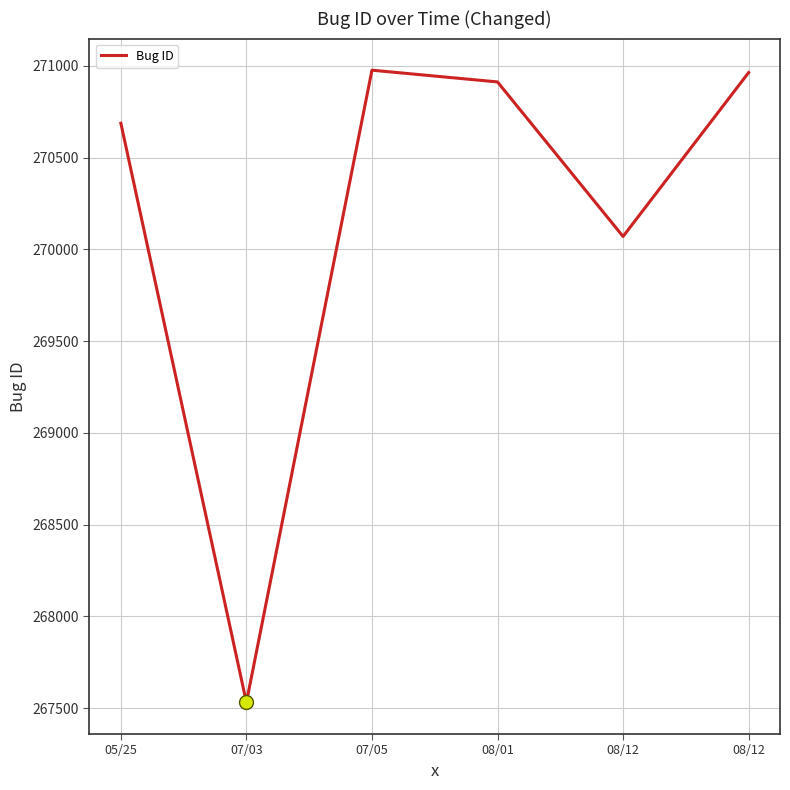

At which label does the data first exceed 270912?

07/05